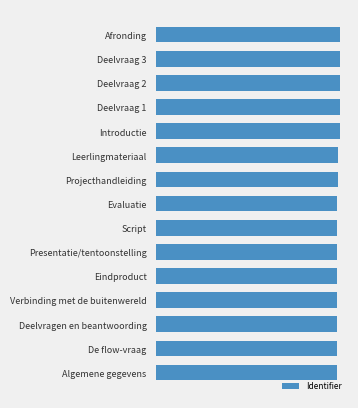

Are the bars horizontal?

Yes